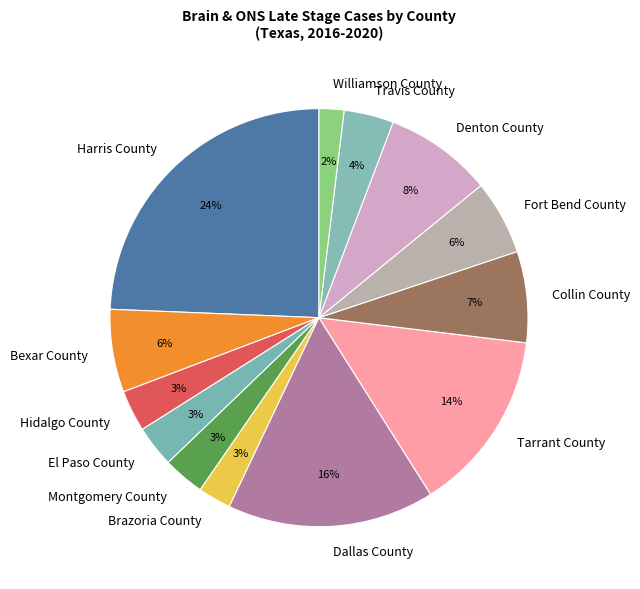

To the nearest percent, what is the combined percentage of Fort Bend County and Denton County?

14%